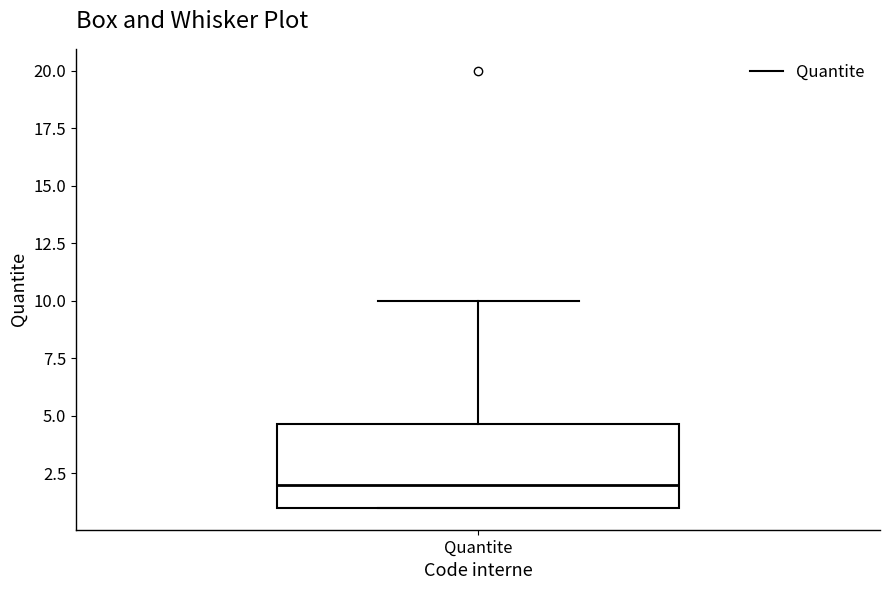

Transcribe this box plot: give where the median line is, the range the box spans, and where the two whiskers end, as read against the y-axis. The values are not printed on the chart, so give them approximately, as read against the axis.

median 2.0, box 1.0 to 4.5, whiskers 1.0 to 10.0